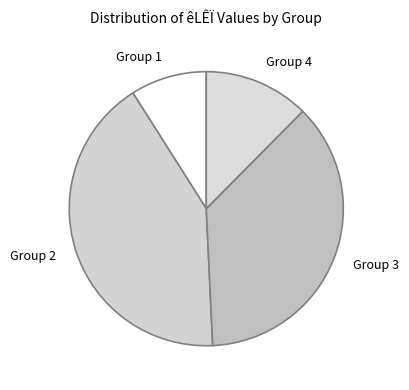

Is it true that Group 2 is 42% of the pie?

True